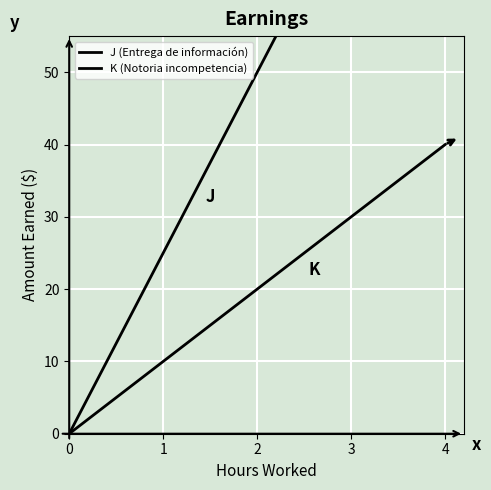

True or false: K (Notoria incompetencia) and J (Entrega de información) cross at least once.

False